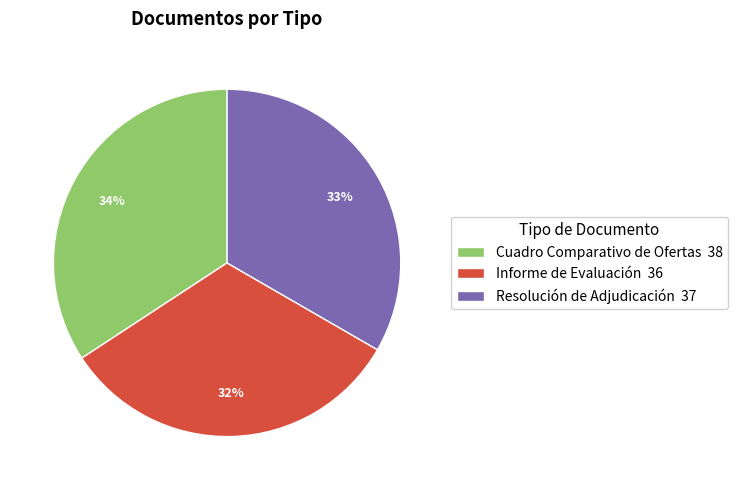

Which slice is the largest?

Cuadro Comparativo de Ofertas